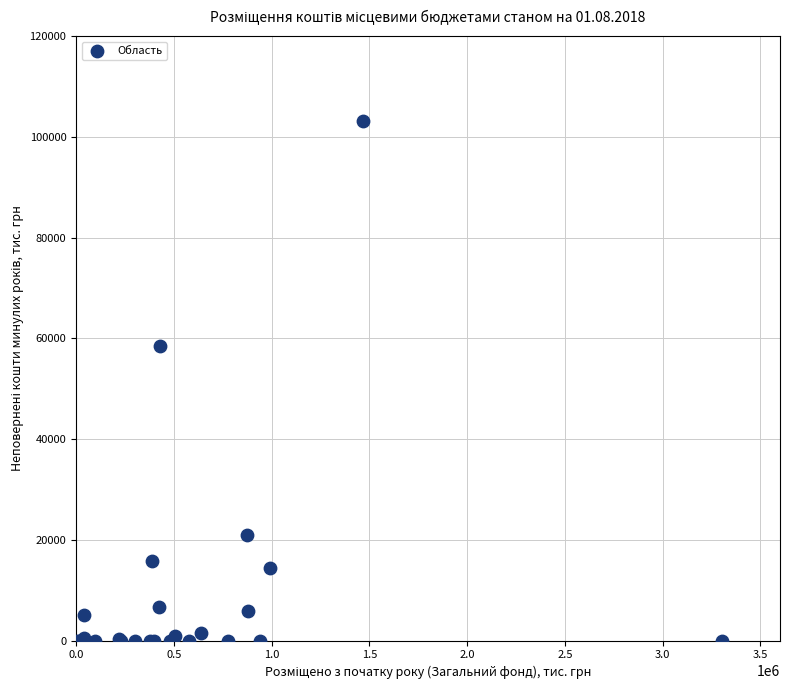

What Y value in the scatter plot is closest to 51586?

58424.8